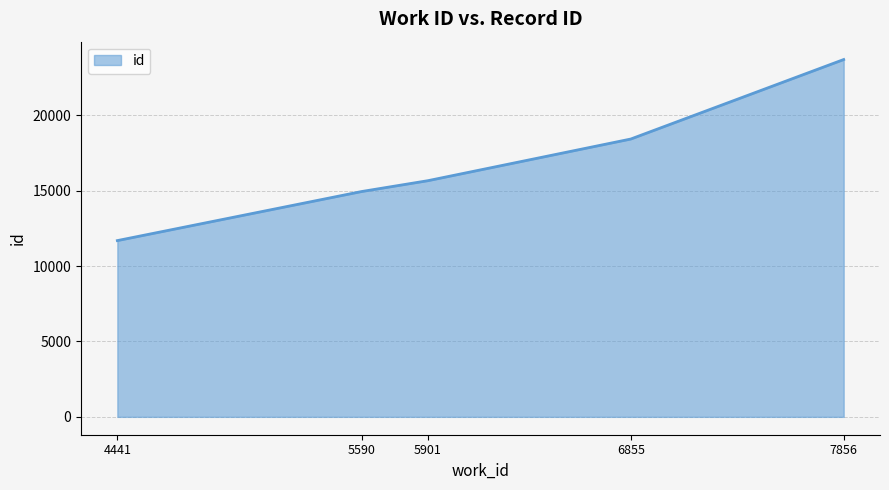

Which has a higher value, 5901 or 6855?

6855